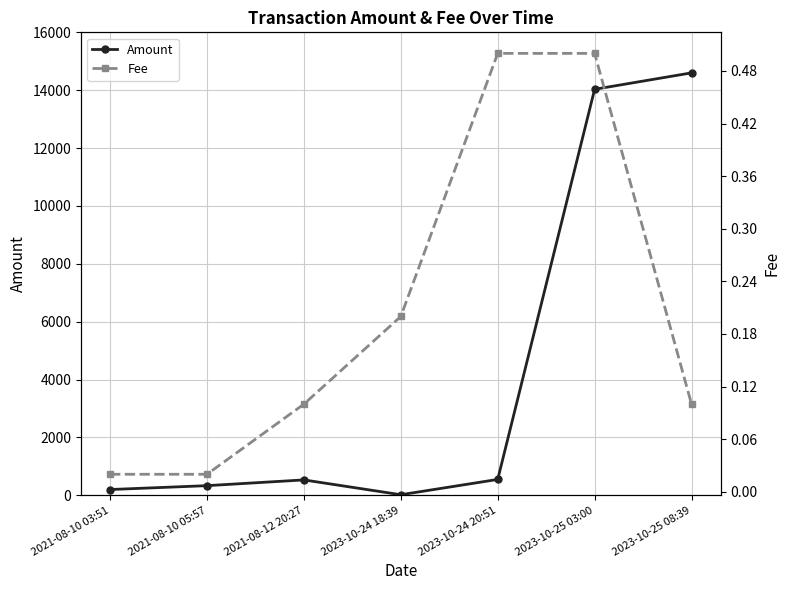

Which category has the highest value in the Fee series?

2023-10-24 20:51